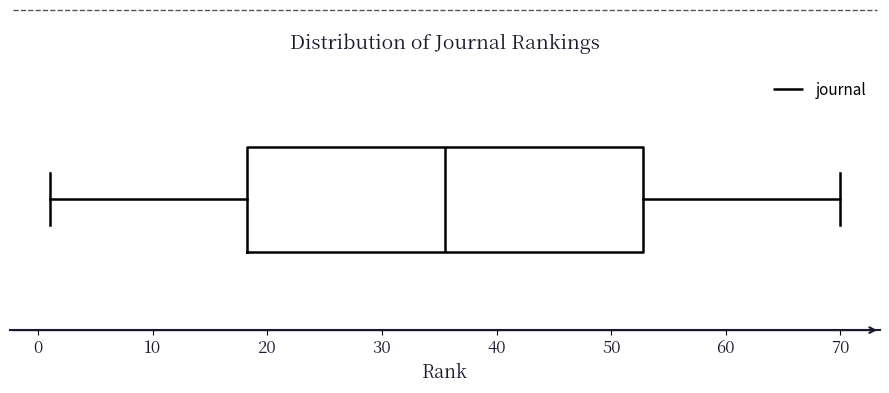

Where is the right edge of the box on the x-axis? The values are not printed on the chart, so give them approximately, as read against the axis.

53